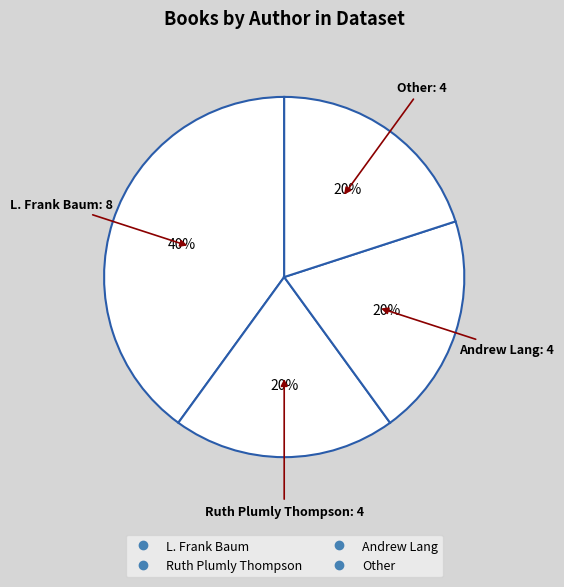

Is Ruth Plumly Thompson the majority of the pie?

No